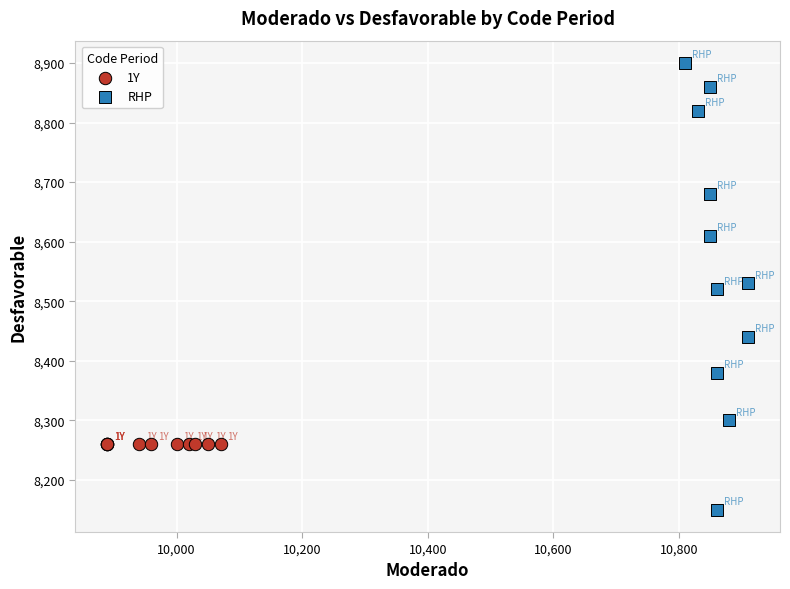

Which series reaches the minimum Y coordinate?

RHP